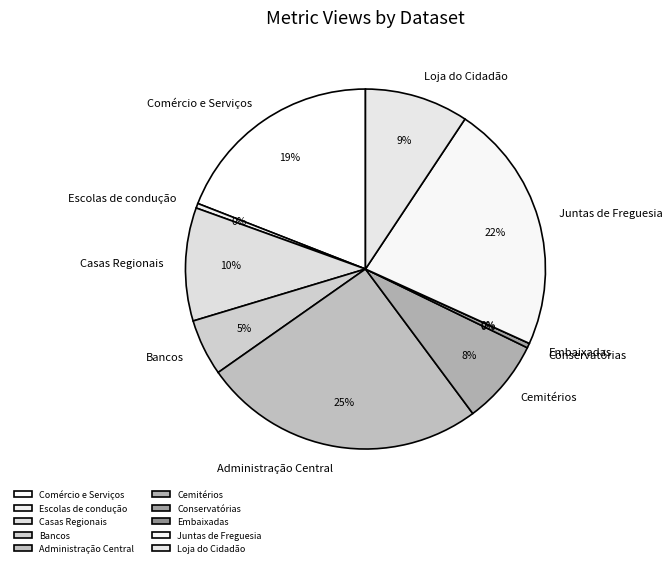

What is the ratio of the value at Juntas de Freguesia to the value at Bancos?

4.4